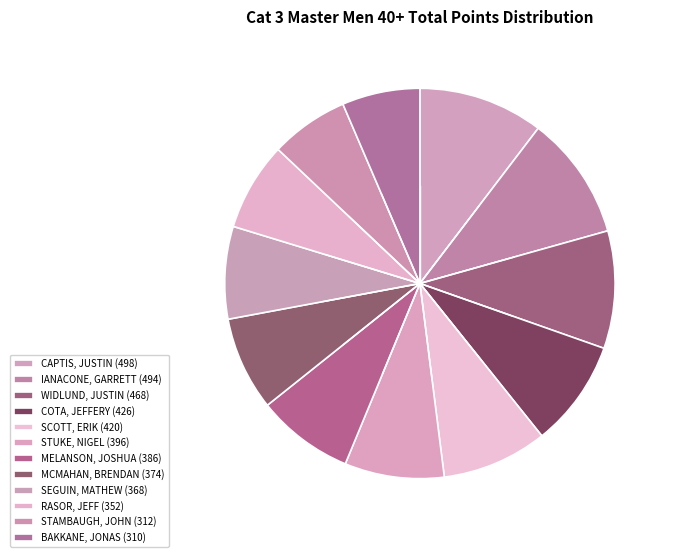

Is there a majority slice in this chart?

No